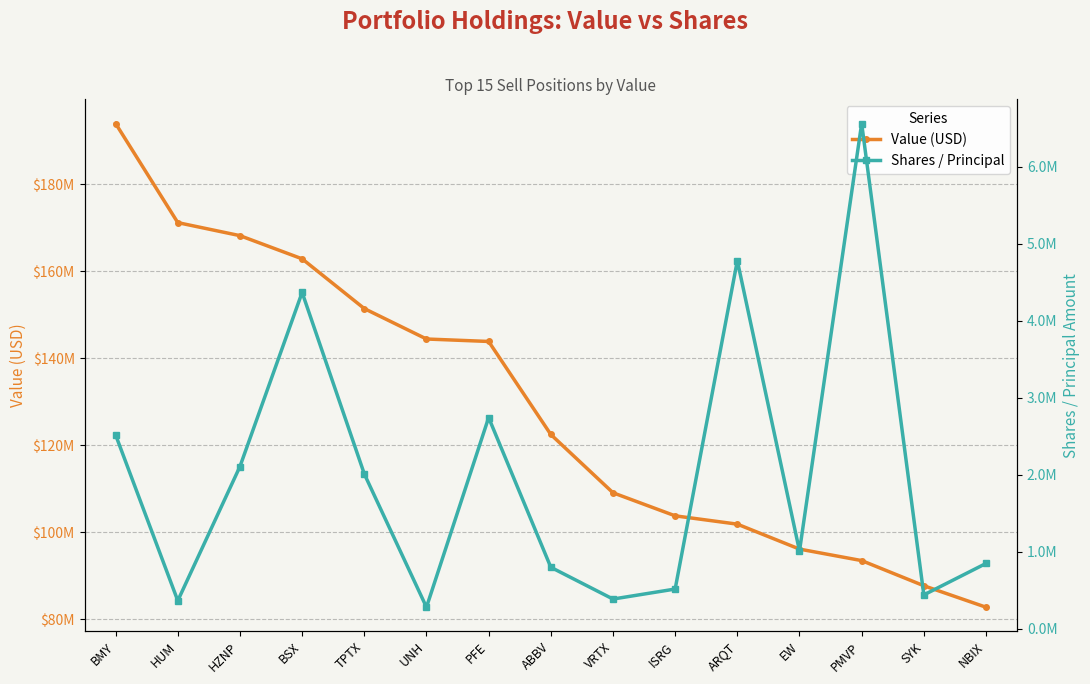

How many distinct data groups are displayed?

2